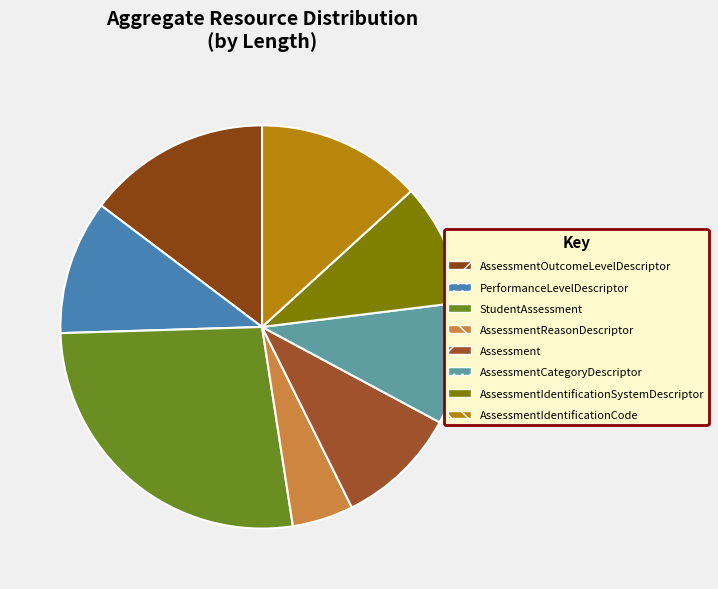

What is the largest slice in the pie chart?

StudentAssessment